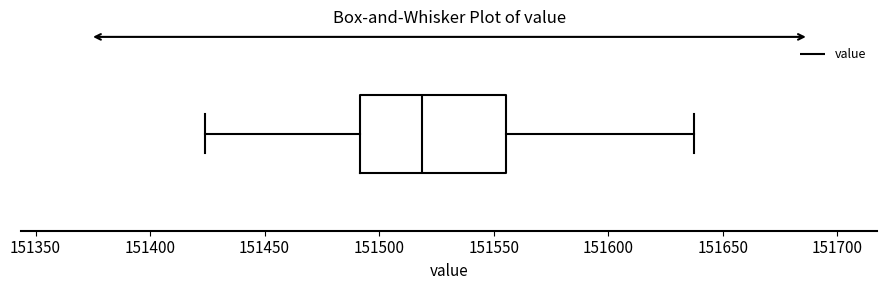

Where is the right edge of the box on the x-axis? The values are not printed on the chart, so give them approximately, as read against the axis.

151555